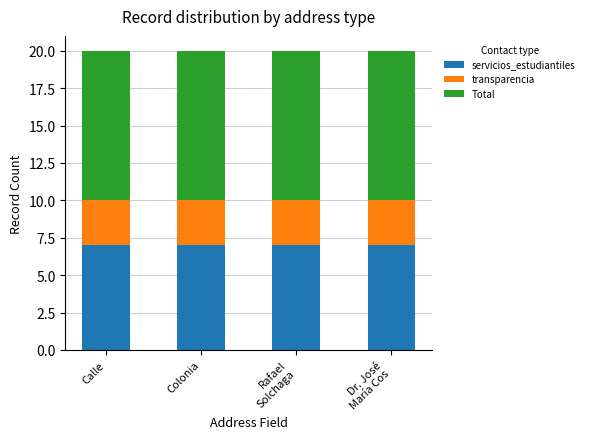

What is the minimum value for servicios_estudiantiles?

7